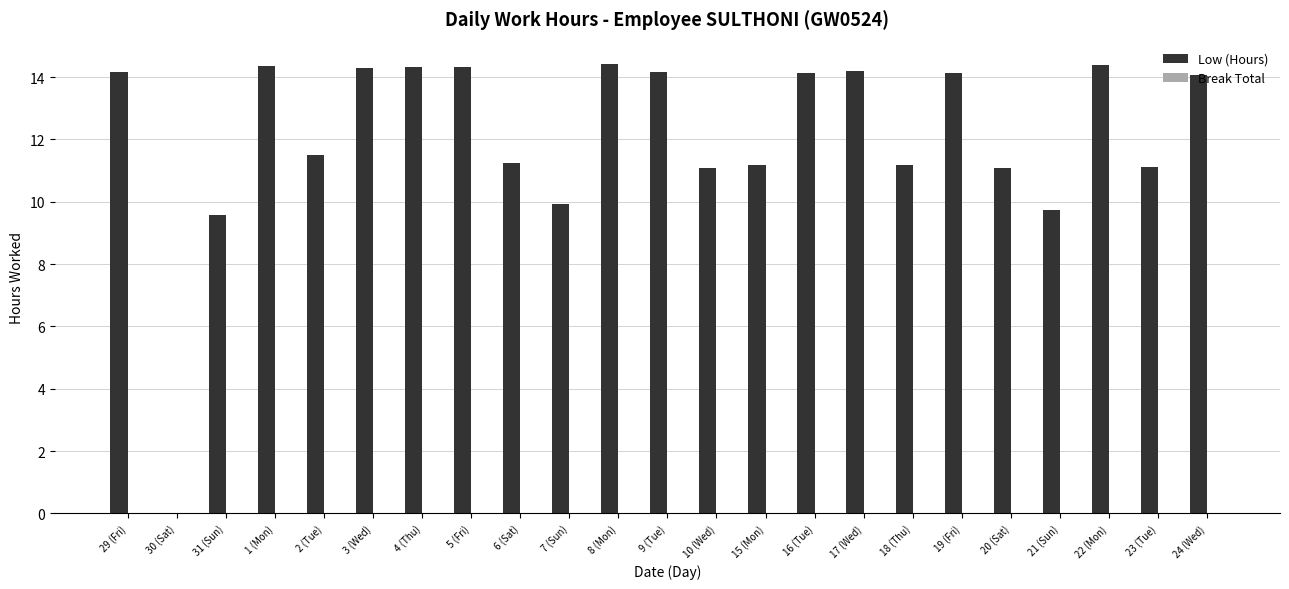

What is the maximum value shown in the chart?

14.4